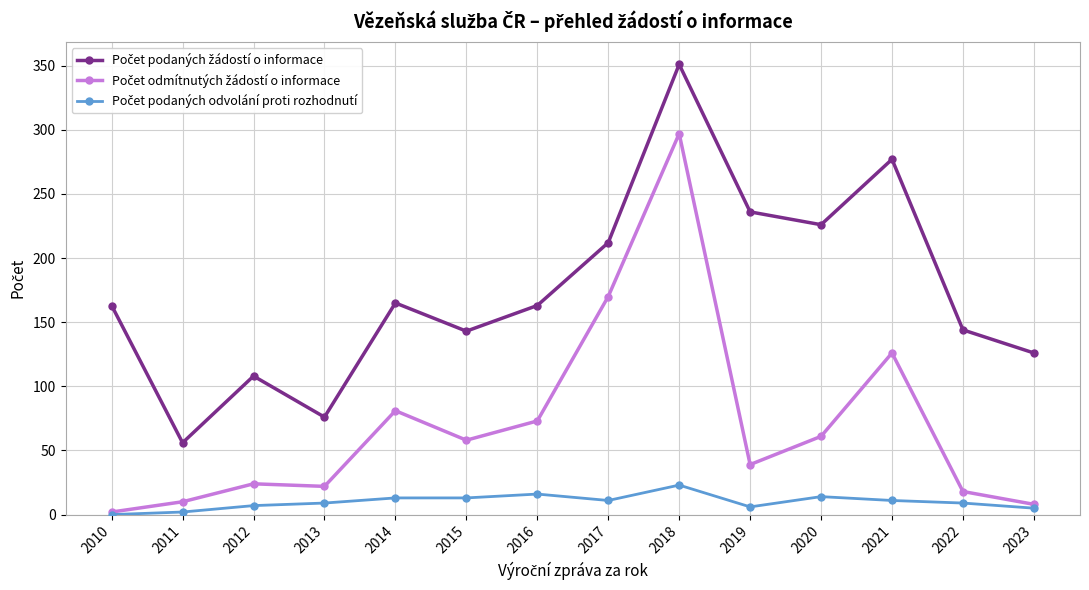

At which category is the sum across all series the highest?

2018